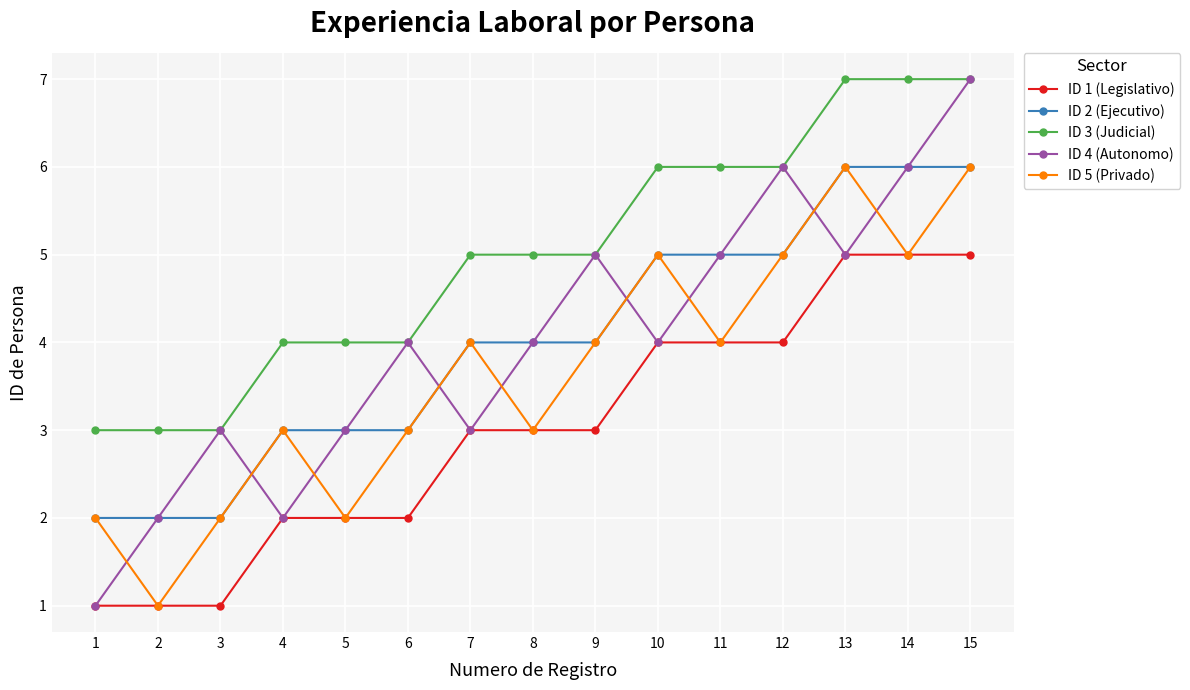

What is the average value of the ID 2 (Ejecutivo) series?

4